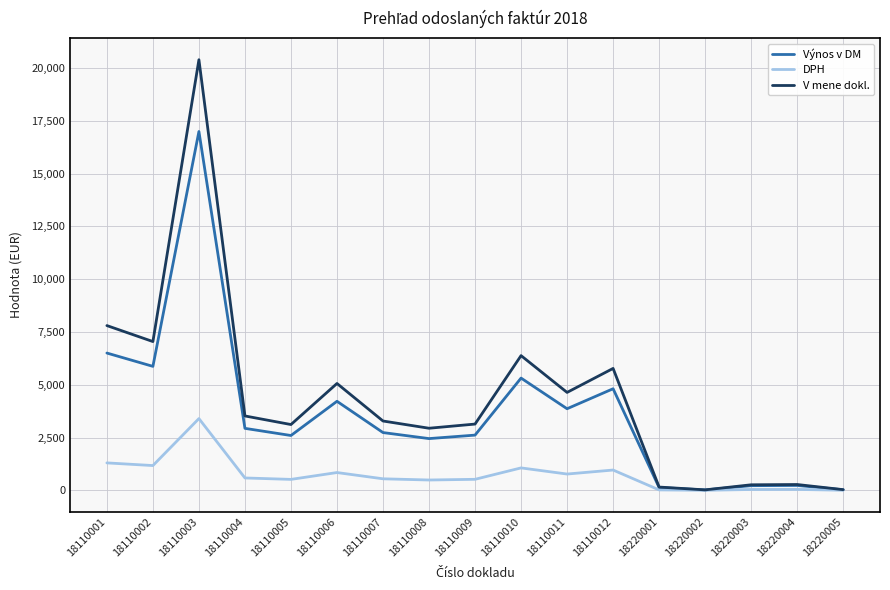

At which category does Výnos v DM reach its first local peak?

18110003